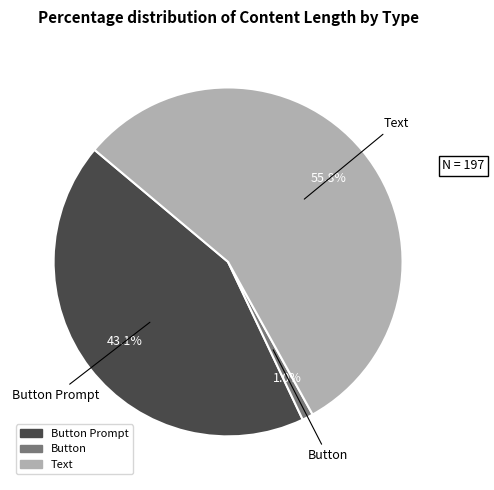

Is there any slice that represents more than half of the pie?

Yes